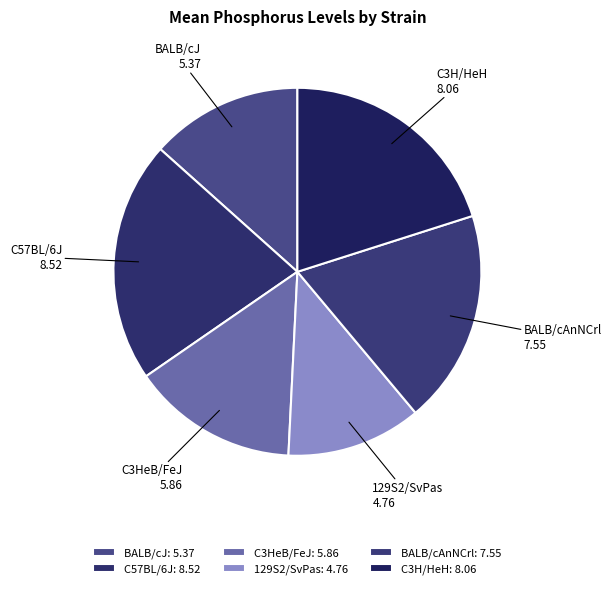

Does C3HeB/FeJ account for over 50% of the chart?

No